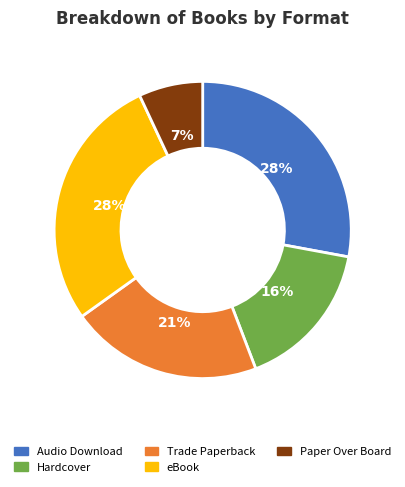

Do Trade Paperback and Audio Download together represent more than half of the pie?

No